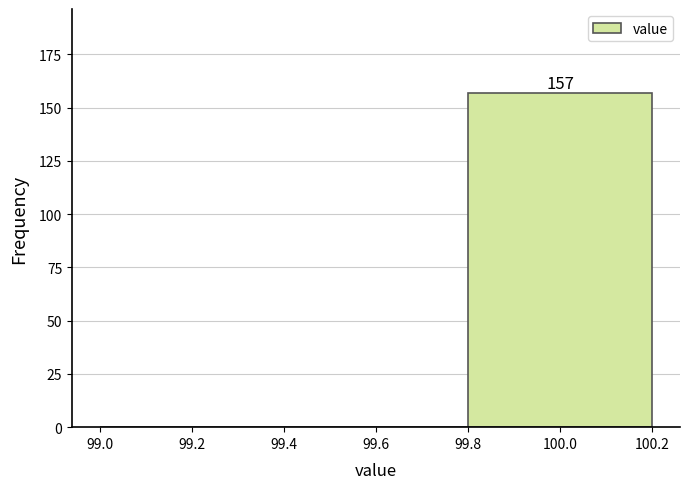

Which range on the x-axis has the tallest bar?

99.8 to 100.2